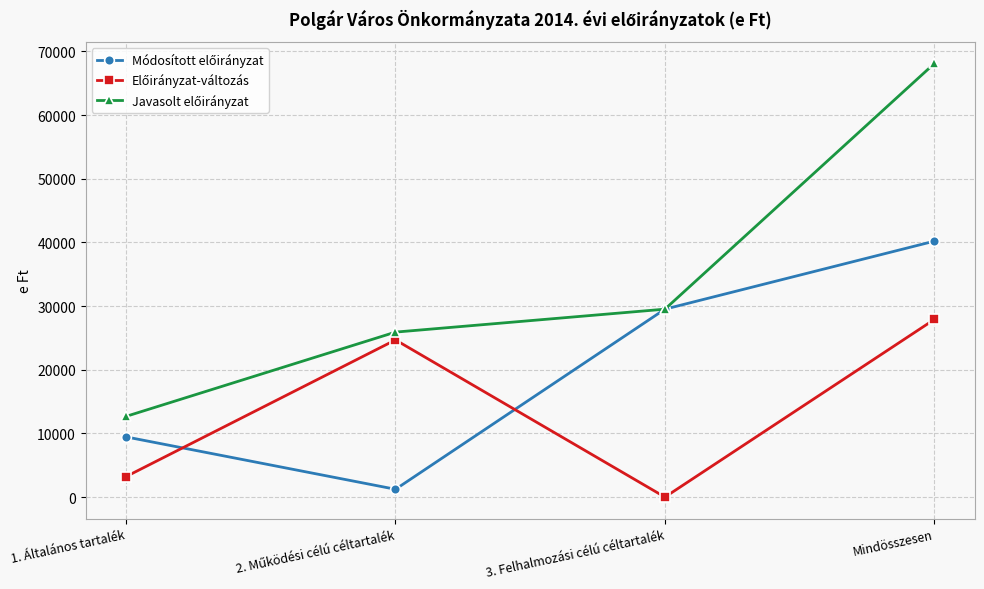

What is the maximum value shown in the chart?

68096